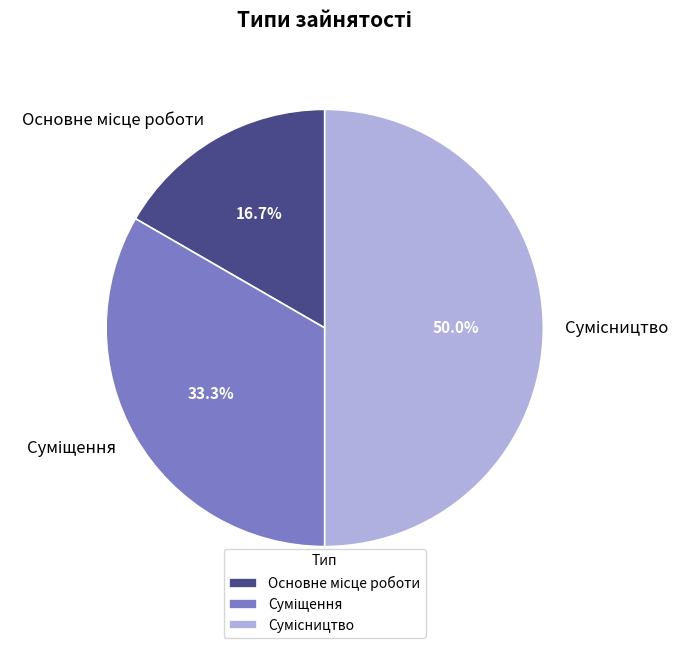

Rank the categories by value from highest to lowest.

Сумісництво, Суміщення, Основне місце роботи